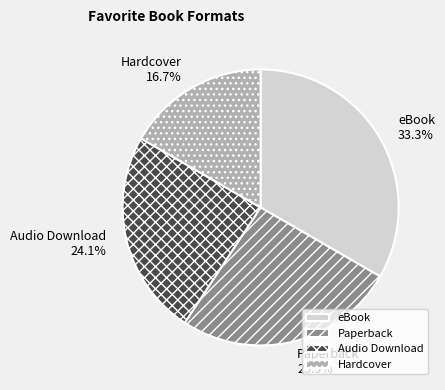

What is the total percentage of Hardcover and eBook?

50.0%